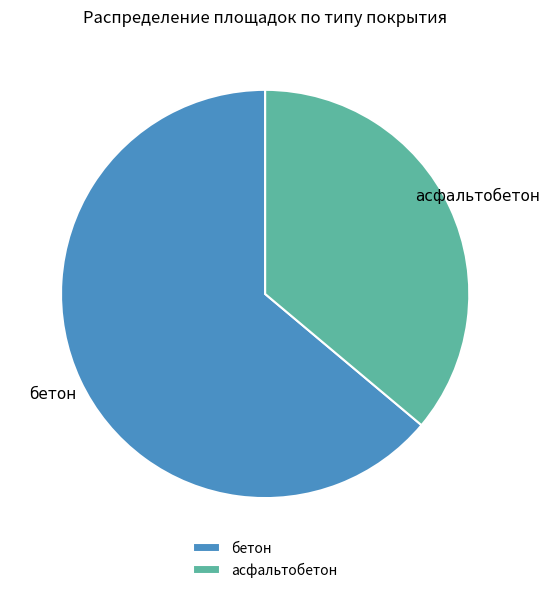

Which category has the biggest portion of the pie?

бетон